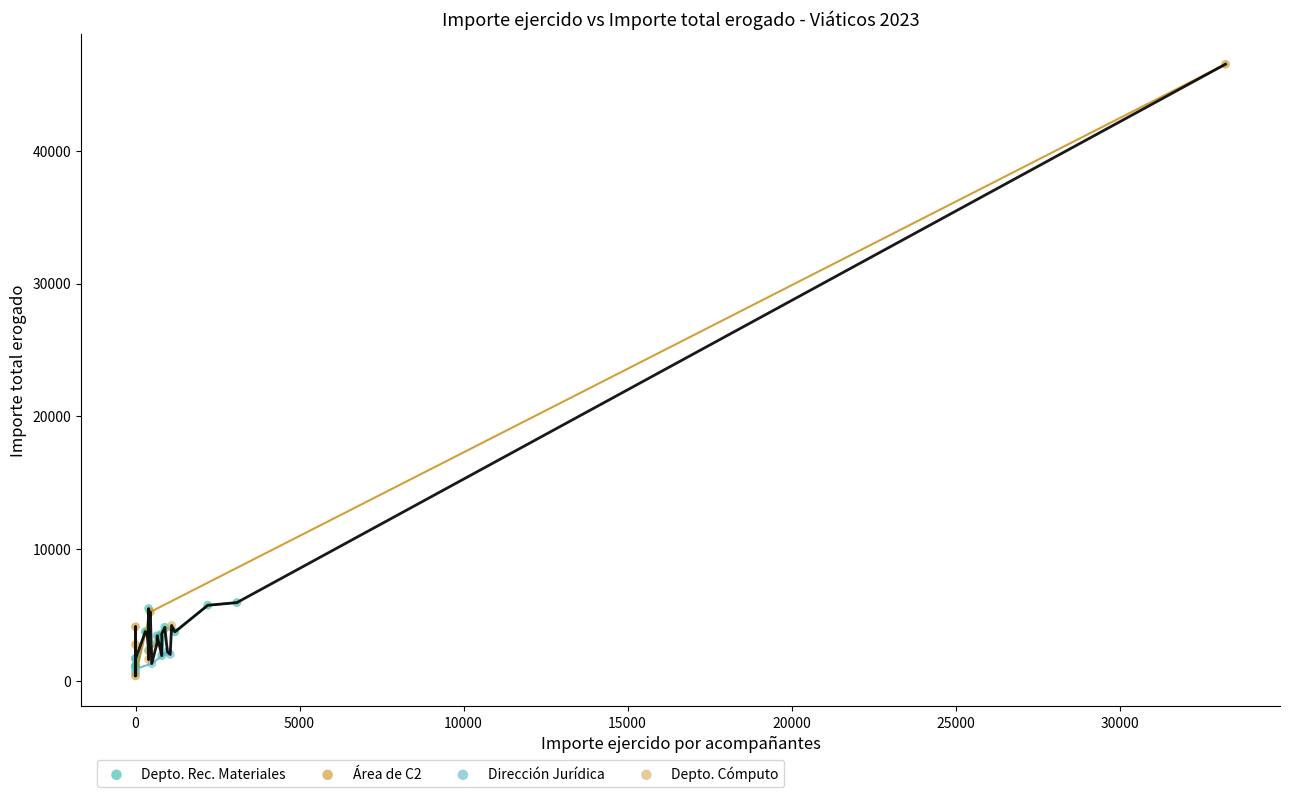

Which series reaches the maximum Y coordinate?

Área de C2